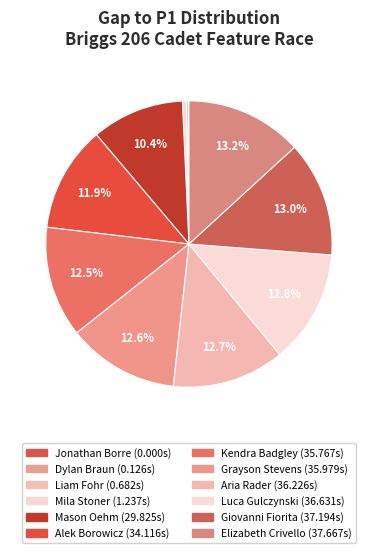

Which slice is the largest?

Elizabeth Crivello